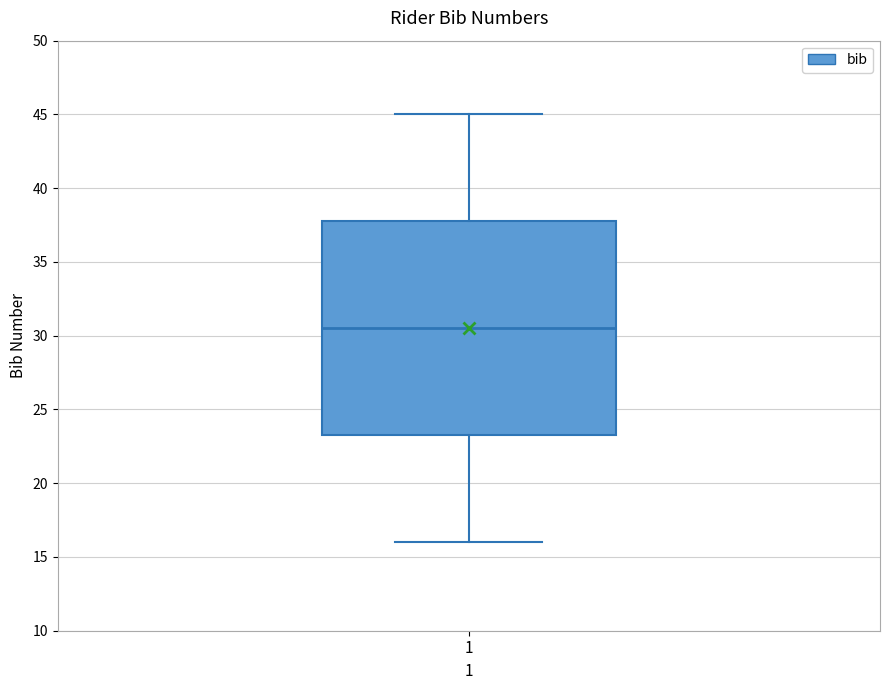

Read this box plot against the y-axis: the position of the median line, the range covered by the box, and the ends of both whiskers. The values are not printed on the chart, so give them approximately, as read against the axis.

median 30.5, box 23.5 to 38.0, whiskers 16.0 to 45.0